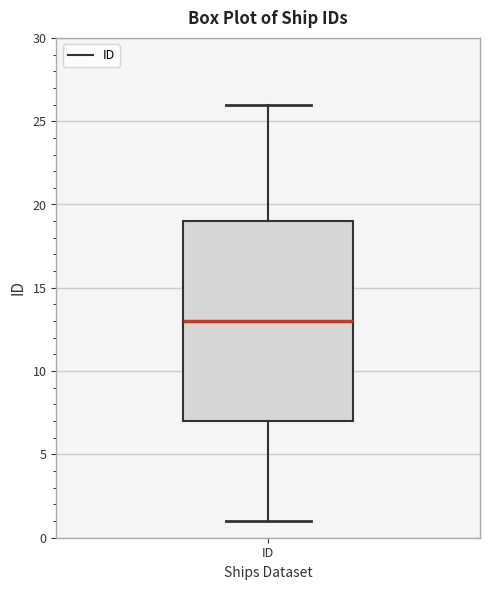

Where does the upper whisker of the box for ID end on the y-axis? The values are not printed on the chart, so give them approximately, as read against the axis.

26